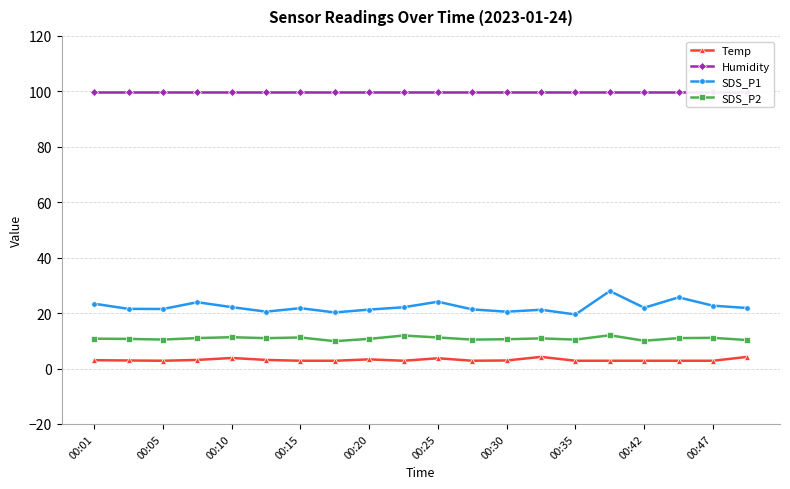

The value of SDS_P1 at 00:25 is 6.4. True or false?

False